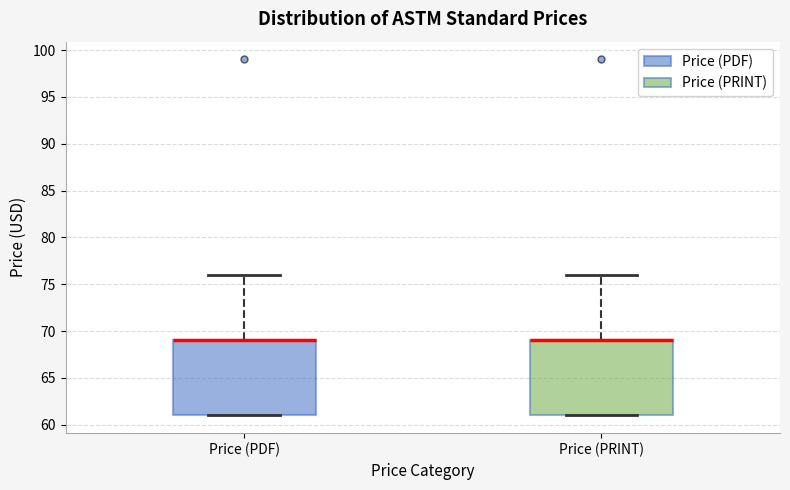

Reading left to right, read every box against the y-axis: the position of its median line, the range the box covers, and the ends of its whiskers. The values are not printed on the chart, so give them approximately, as read against the axis.

Price (PDF): median 69 (drawn on the box's upper edge), box 61 to 69, whiskers 61 to 76
Price (PRINT): median 69 (drawn on the box's upper edge), box 61 to 69, whiskers 61 to 76